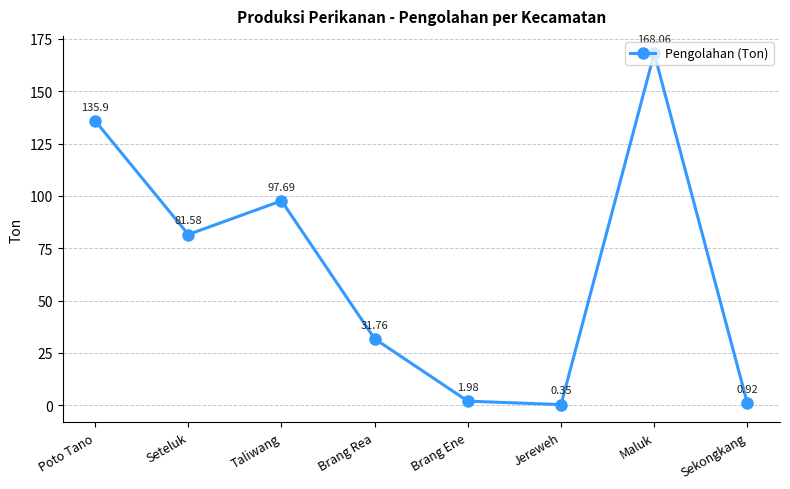

At which category does the data reach its first local peak?

Taliwang